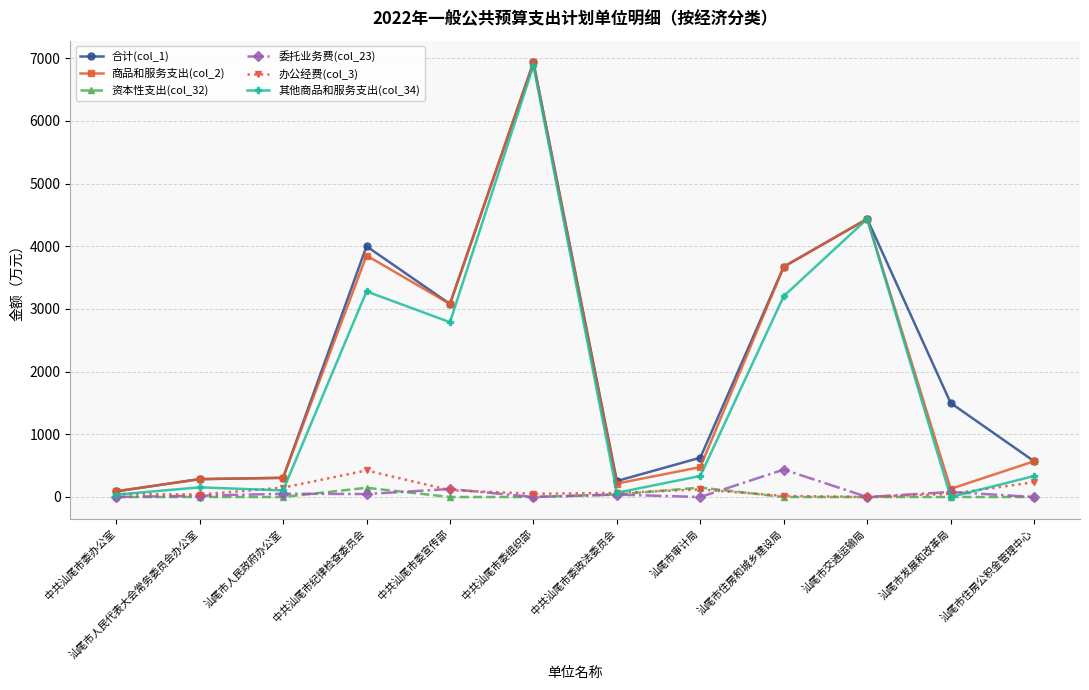

What is the difference between the highest and lowest values at 汕尾市交通运输局?

4437.0